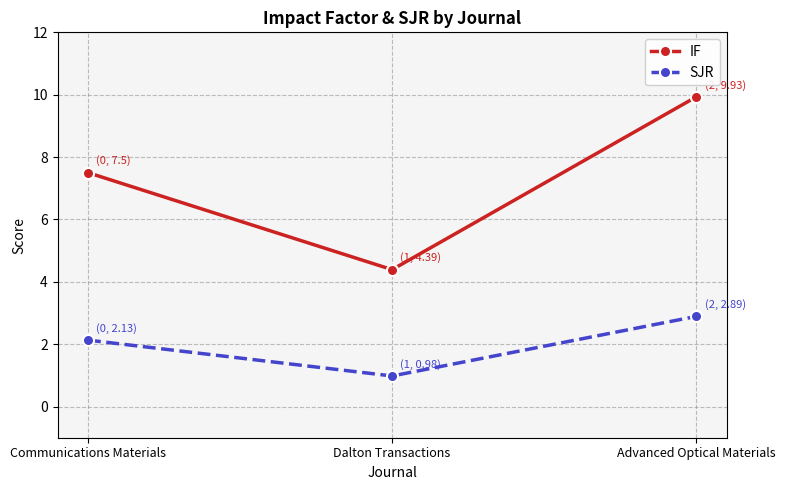

True or false: IF has a value of 7.5 at Communications Materials.

True